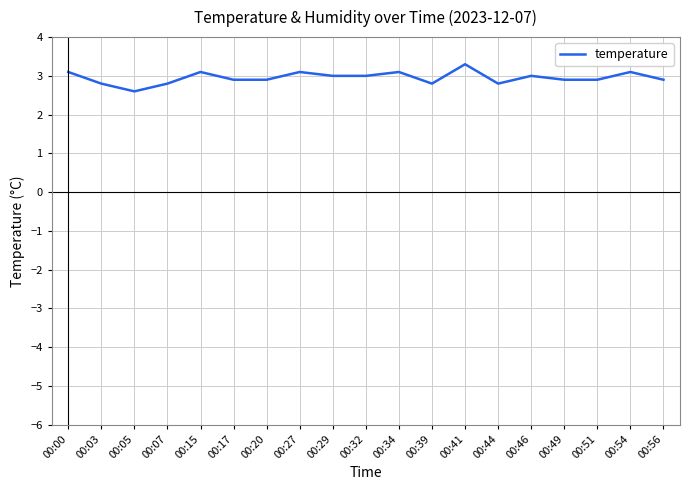

Reading left to right, list all the values displayed in this chart.

00:00=3.1	00:03=2.8	00:05=2.6	00:07=2.8	00:15=3.1	00:17=2.9	00:20=2.9	00:27=3.1	00:29=3.0	00:32=3.0	00:34=3.1	00:39=2.8	00:41=3.3	00:44=2.8	00:46=3.0	00:49=2.9	00:51=2.9	00:54=3.1	00:56=2.9